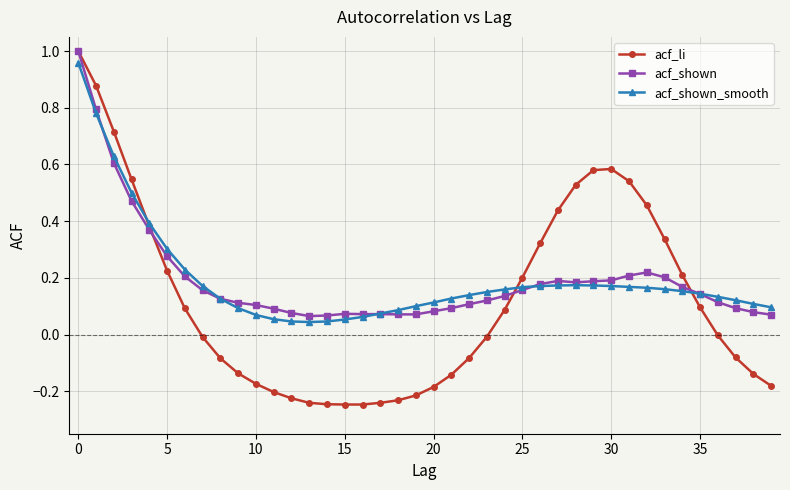

Which series has the largest range (max minus min)?

acf_li